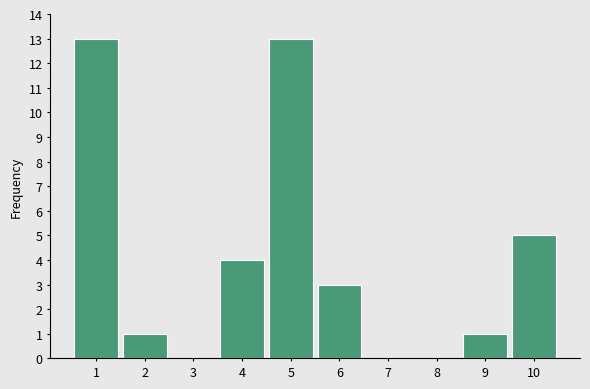

Reading right to left, list all the values displayed in this chart.

10=5	9=1	8=0	7=0	6=3	5=13	4=4	3=0	2=1	1=13